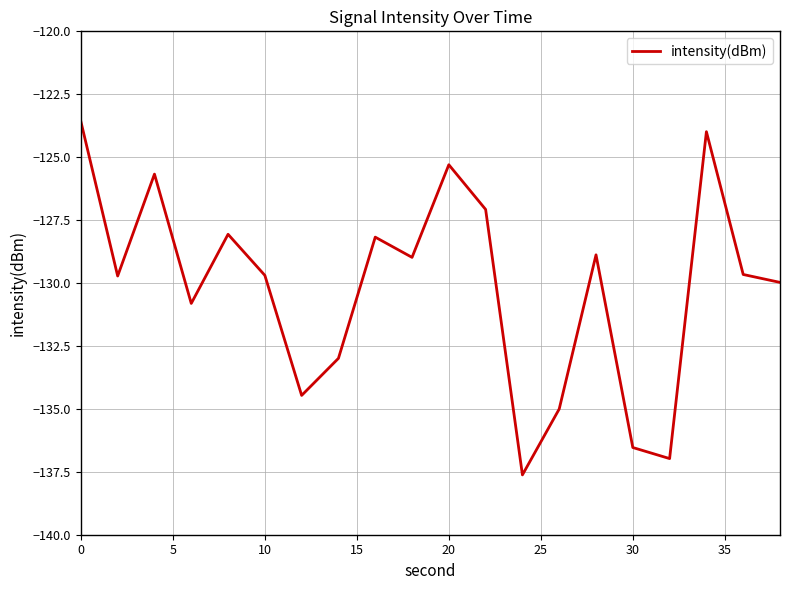

What is the difference between the maximum and minimum values?

14.0